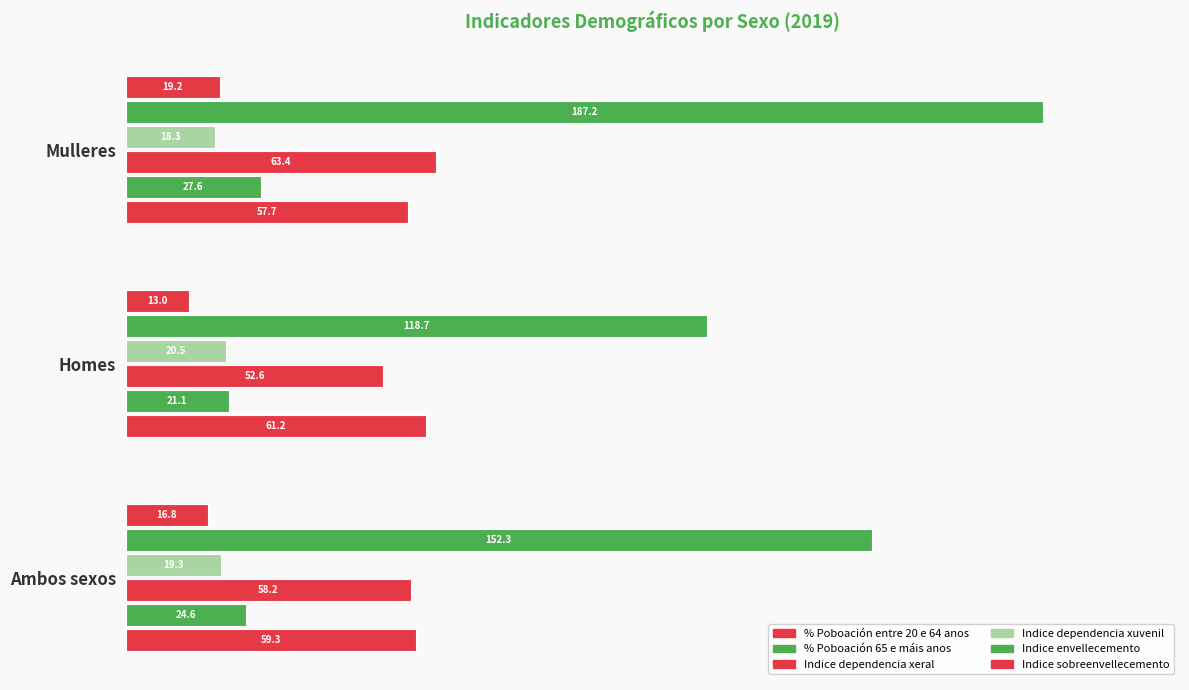

What is the average value of the Indice dependencia xuvenil series?

19.4